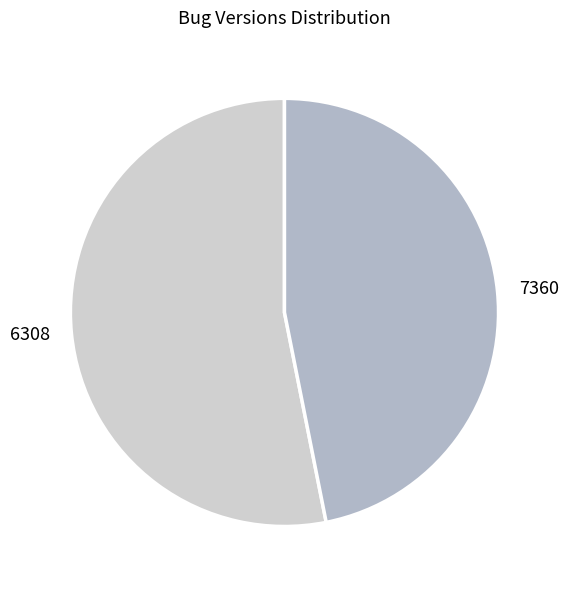

Does 6308 account for over 50% of the chart?

Yes